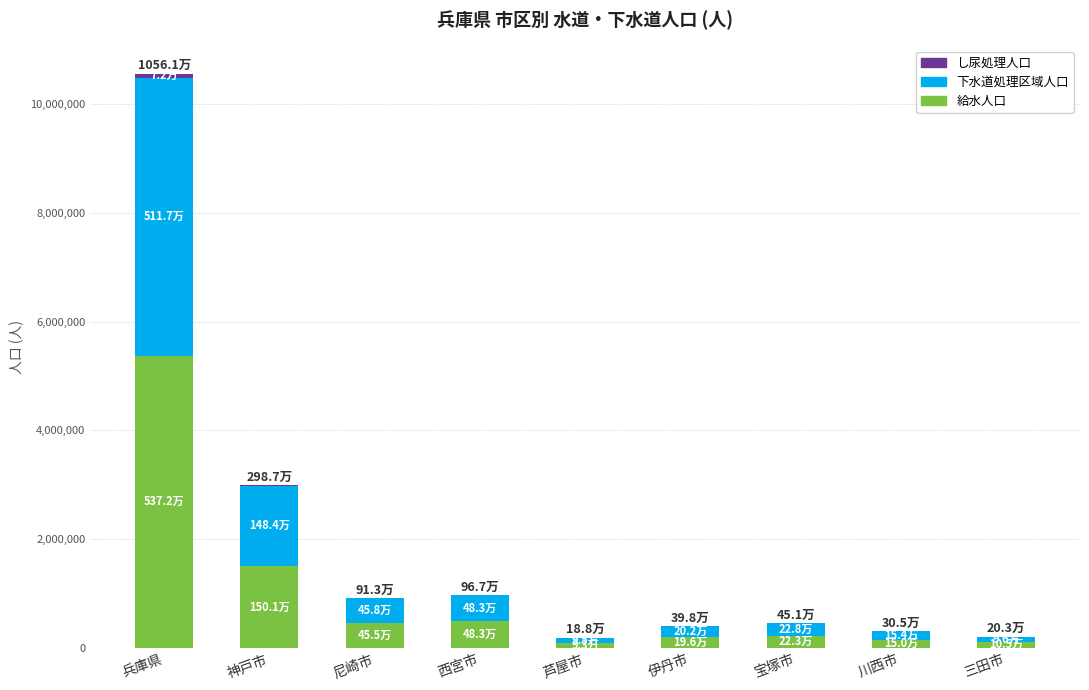

Is it true that 給水人口 equals 556028 at 神戸市?

False